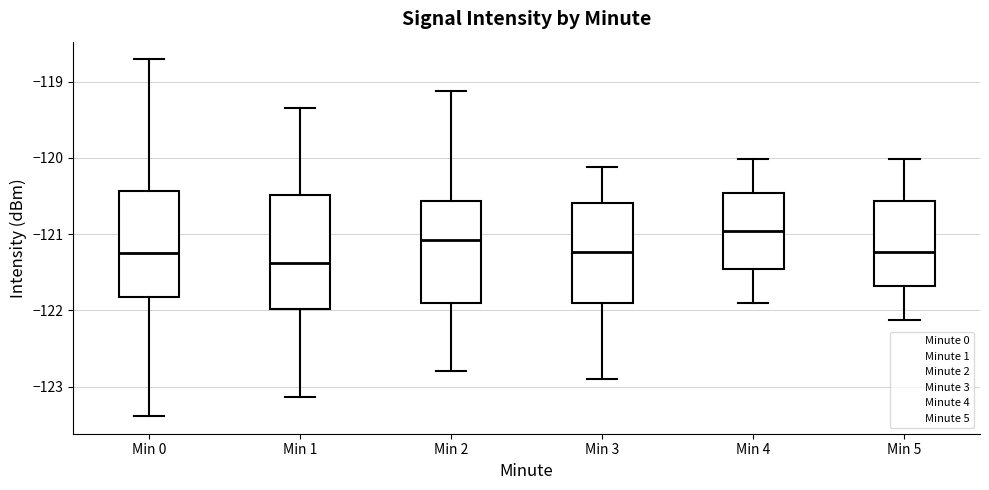

Where is the lower edge of the box for Min 1 on the y-axis? The values are not printed on the chart, so give them approximately, as read against the axis.

-122.0